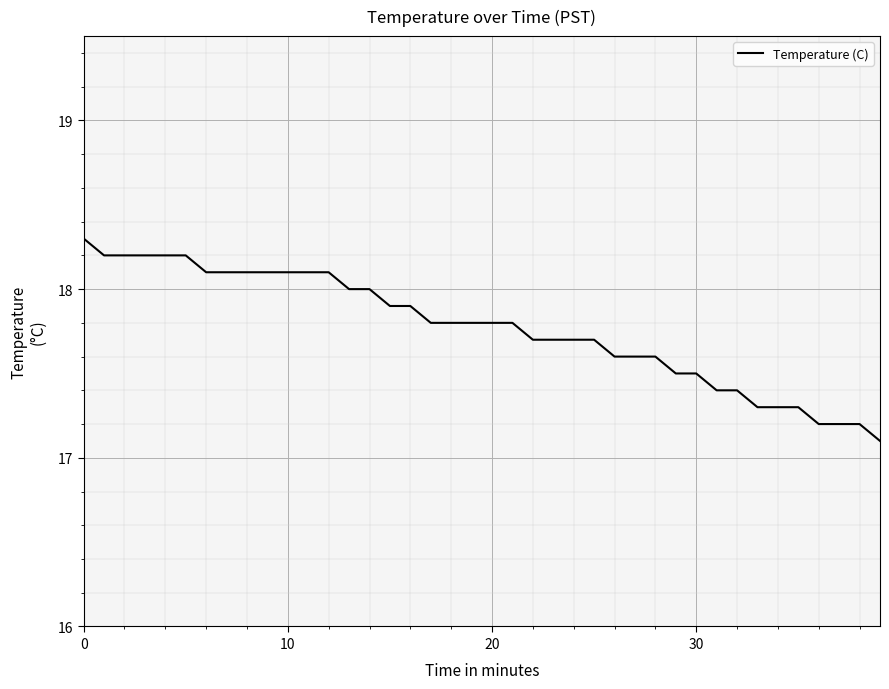

What is the maximum value shown in the chart?

18.3